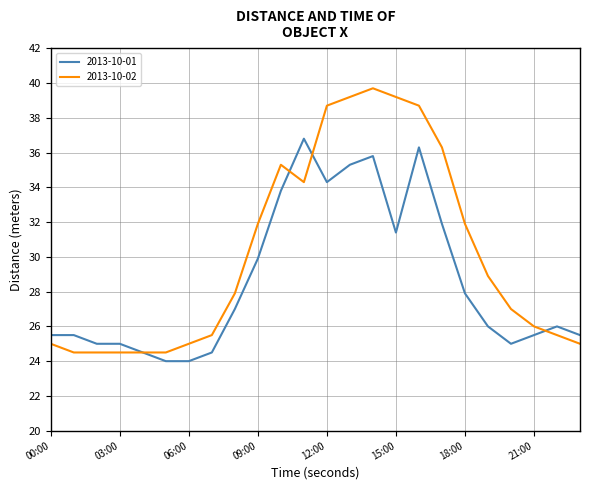

Which series has the largest total across all categories?

2013-10-02